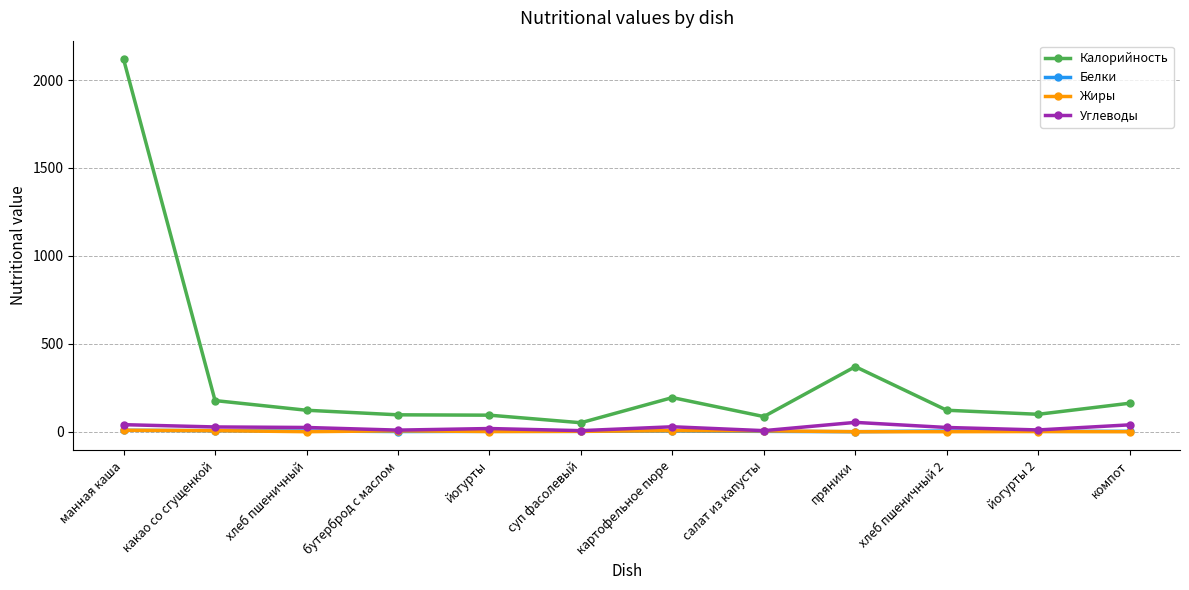

What is the maximum value for Углеводы?

53